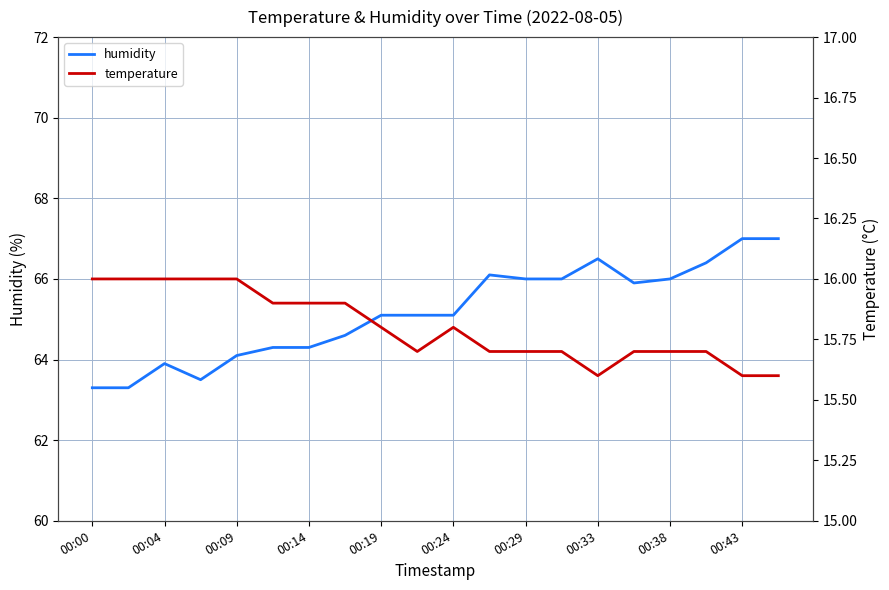

The humidity series shows 16.9 at 00:24. True or false?

False